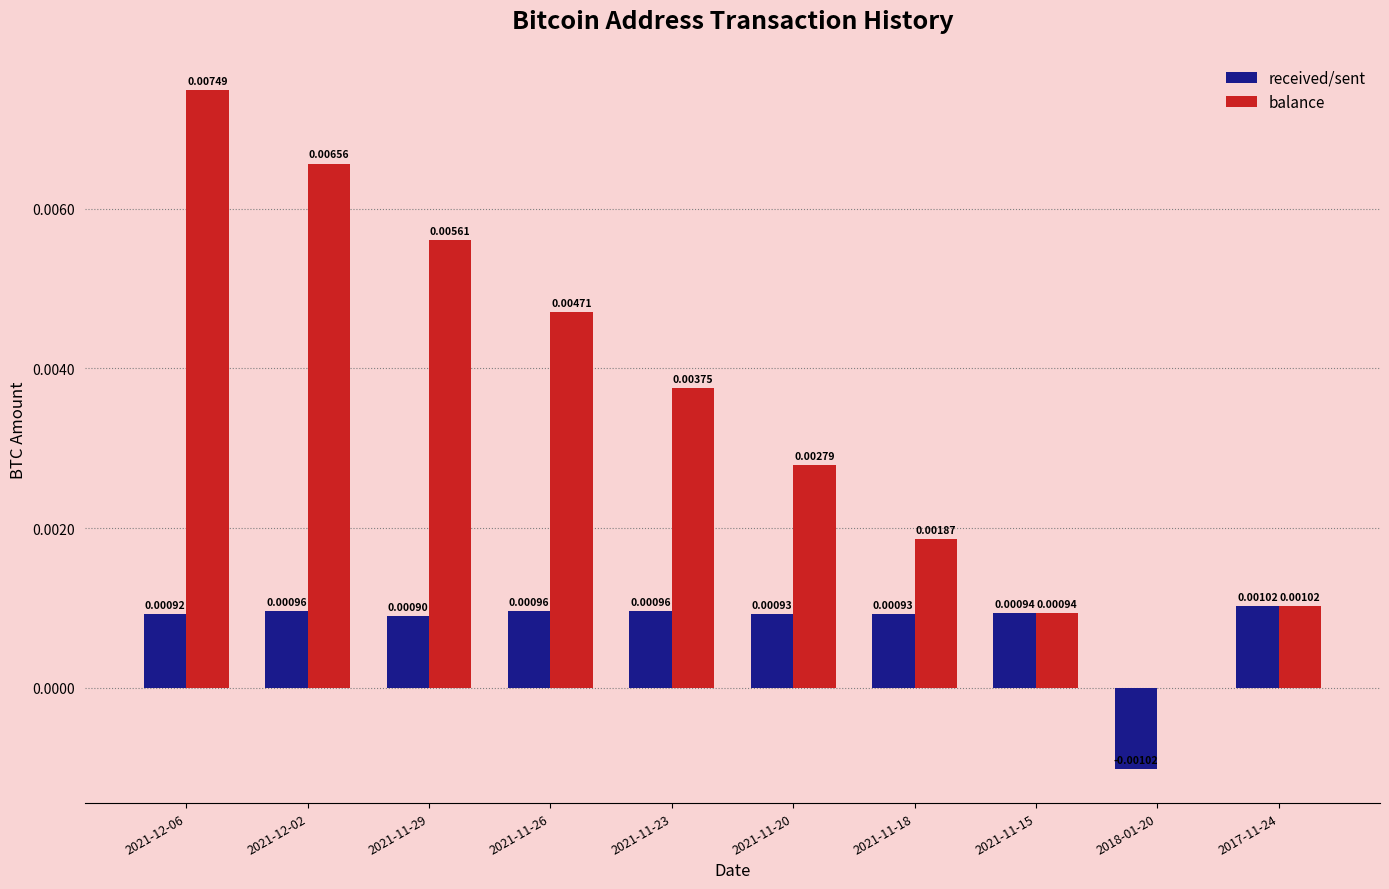

Between 2021-11-29 and 2017-11-24, which series saw the biggest shift?

balance